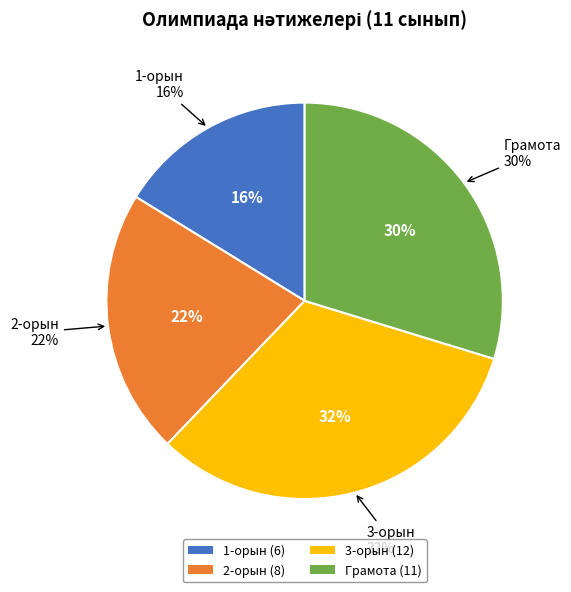

Combined, what portion of the pie is 1-орын and 3-орын?

48.6%